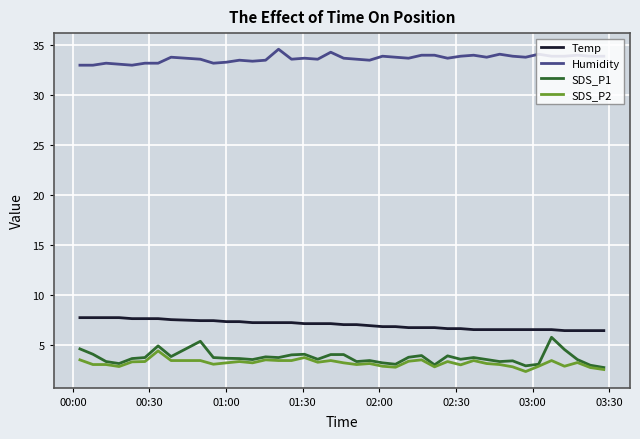

What is the maximum value shown in the chart?

34.6